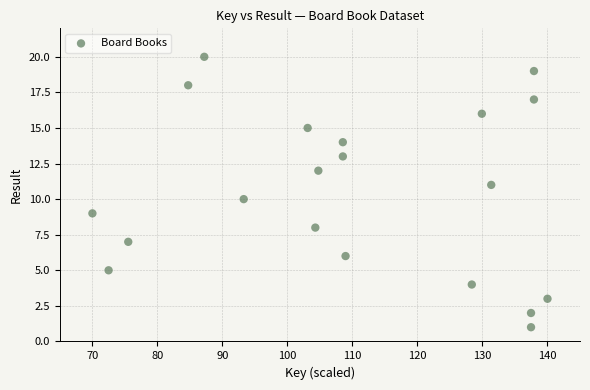

What is the range of Y values (max minus min)?

19